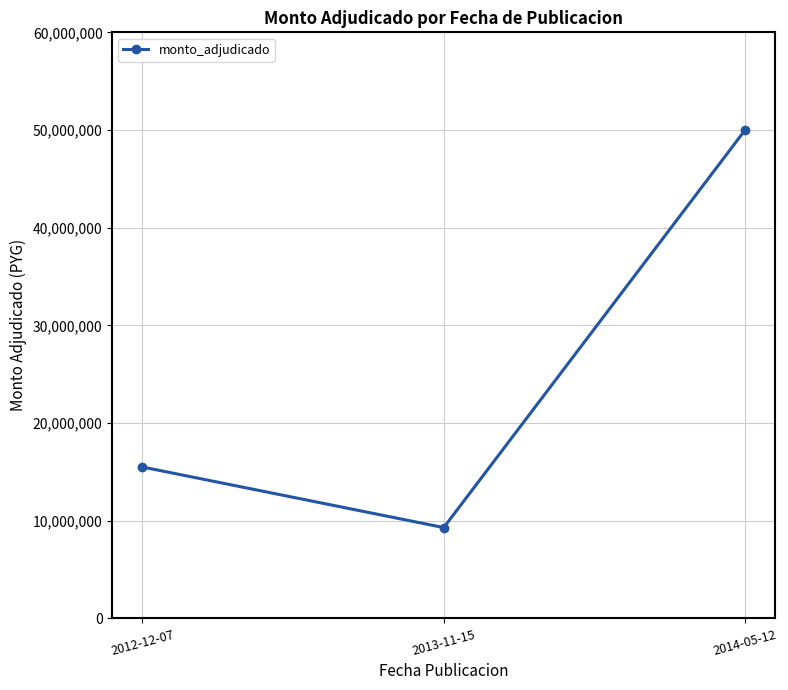

Reading left to right, list all the values displayed in this chart.

15500000	9300000	50000000